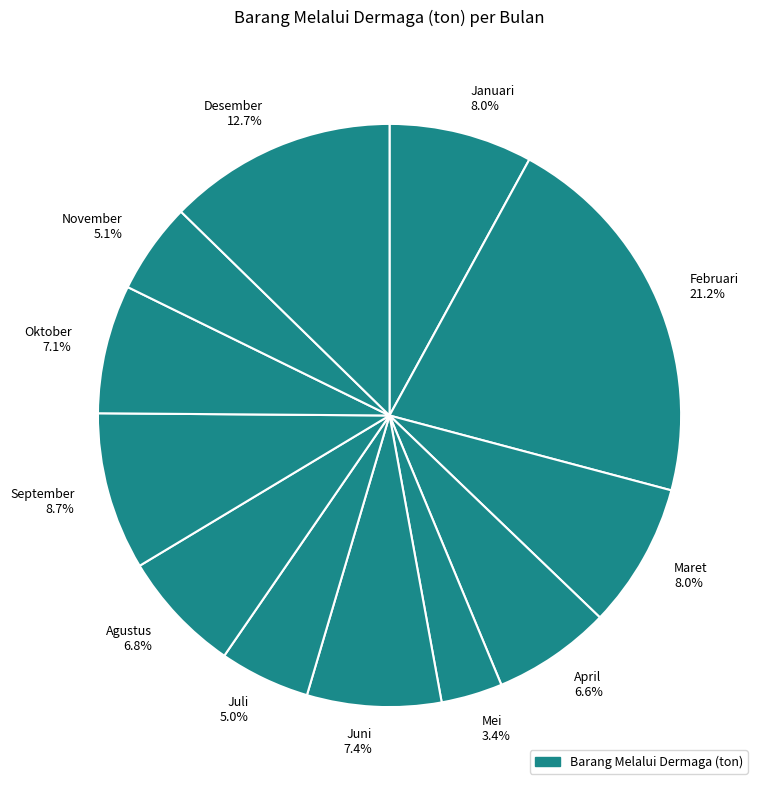

True or false: Mei accounts for 3% of the total.

True